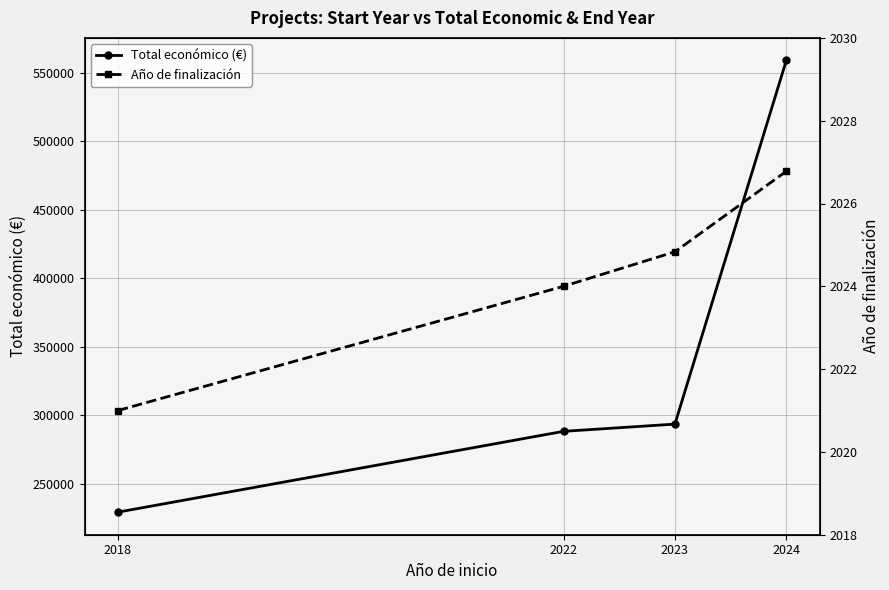

List the labels in order of Total económico (€) value, largest first.

2024, 2023, 2022, 2018